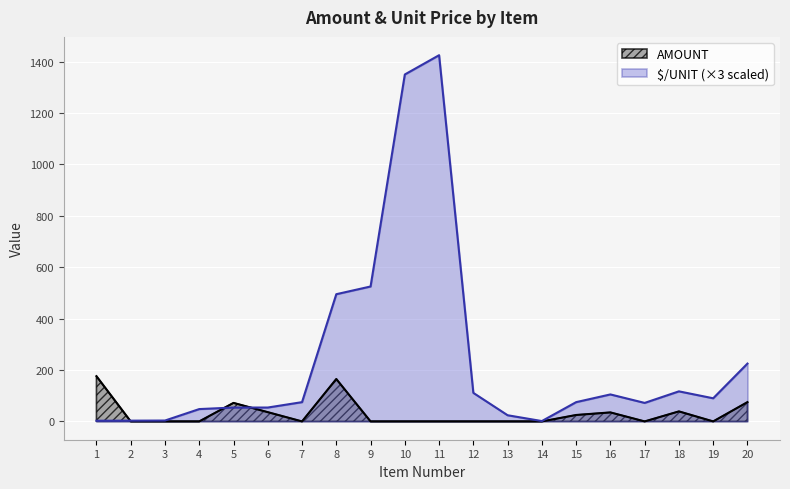

The $/UNIT series shows 48.0 at 4. True or false?

True